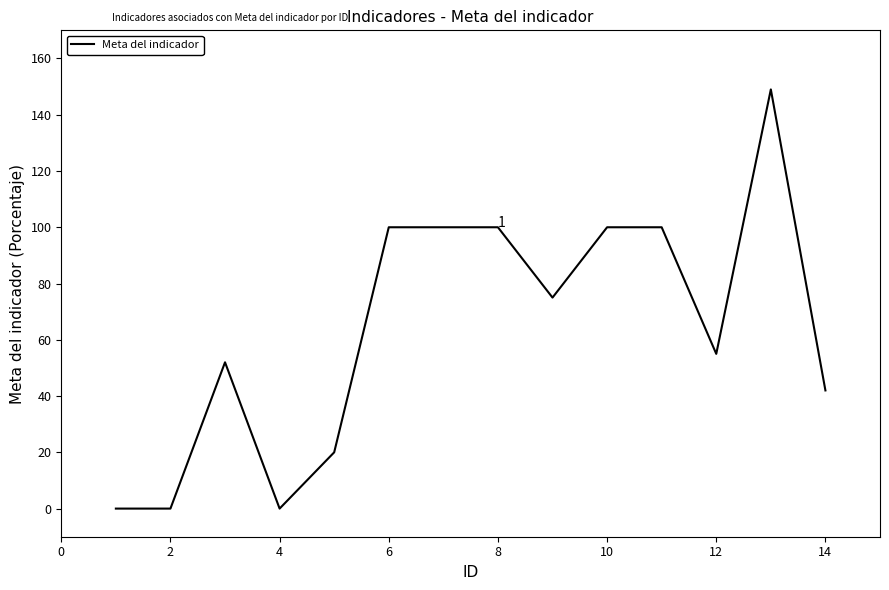

What is the difference between the maximum and minimum values?

149